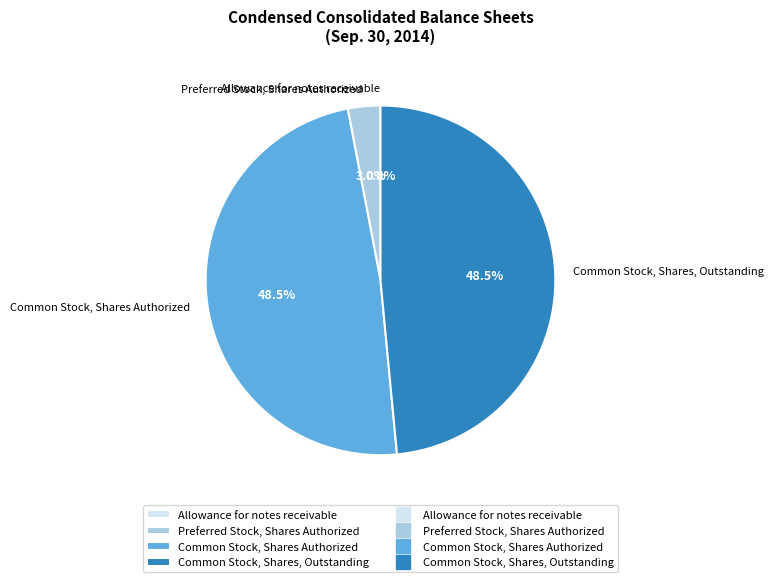

What percentage is the Preferred Stock, Shares Authorized slice, to the nearest percent?

3%